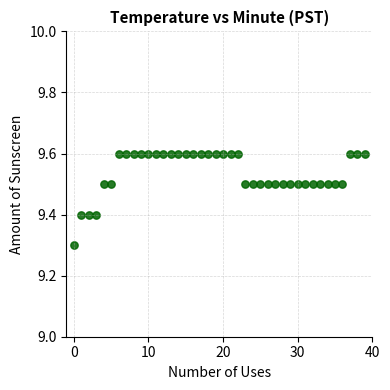

What is the range of Y values (max minus min)?

0.3